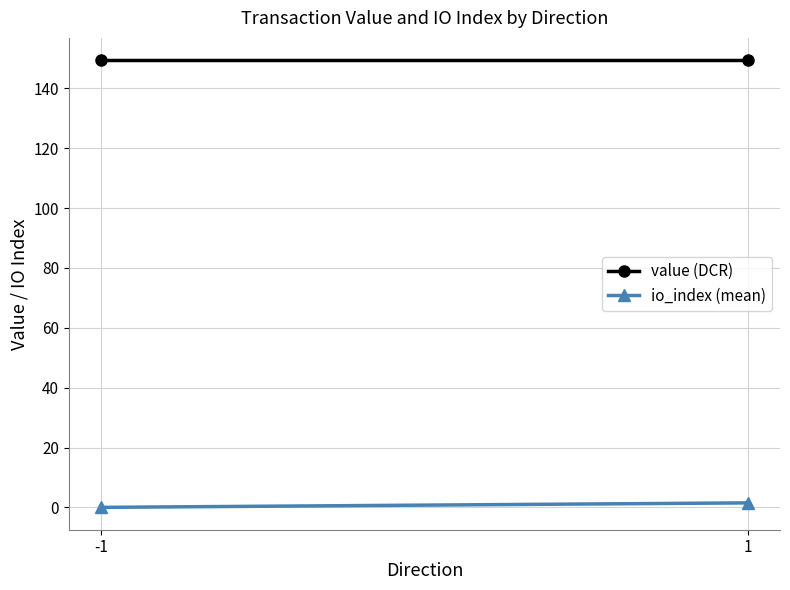

Is it true that io_index (mean) equals 0.0 at -1?

True